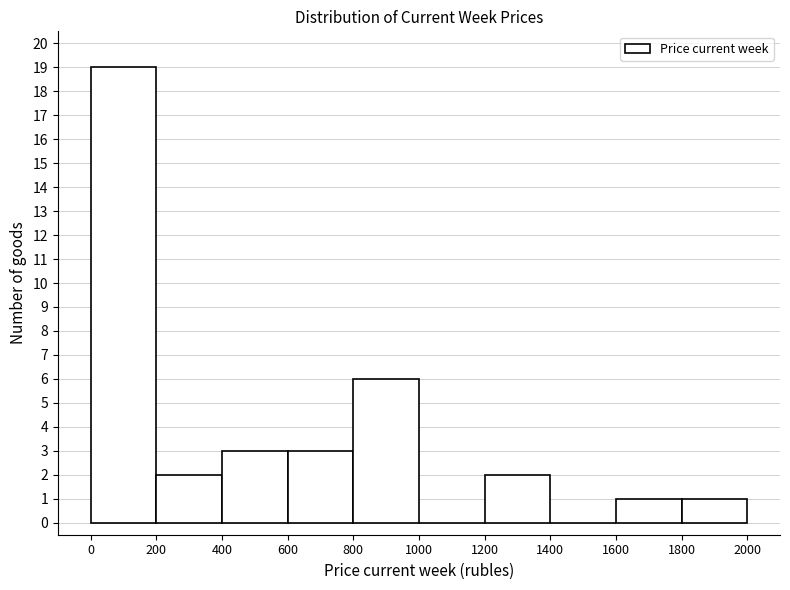

Reading left to right, list every bar in this chart as the range it spans on the x-axis followed by its height. The values are not printed on the chart, so give them approximately, as read against the axis.

0 to 200: 19
200 to 400: 2
400 to 600: 3
600 to 800: 3
800 to 1000: 6
1000 to 1200: 0
1200 to 1400: 2
1400 to 1600: 0
1600 to 1800: 1
1800 to 2000: 1